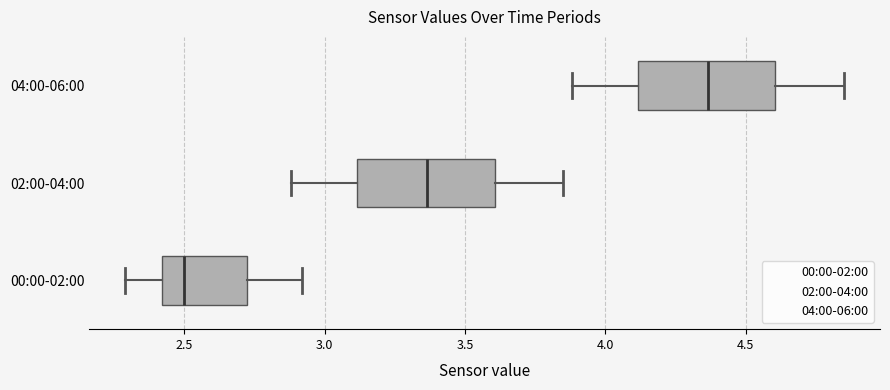

Where is the left edge of the box for 04:00-06:00 on the x-axis? The values are not printed on the chart, so give them approximately, as read against the axis.

4.10